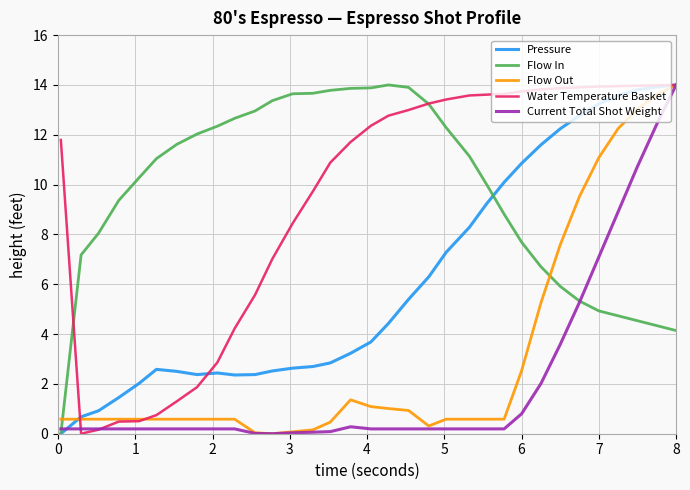

Does the chart have visible grid lines?

Yes